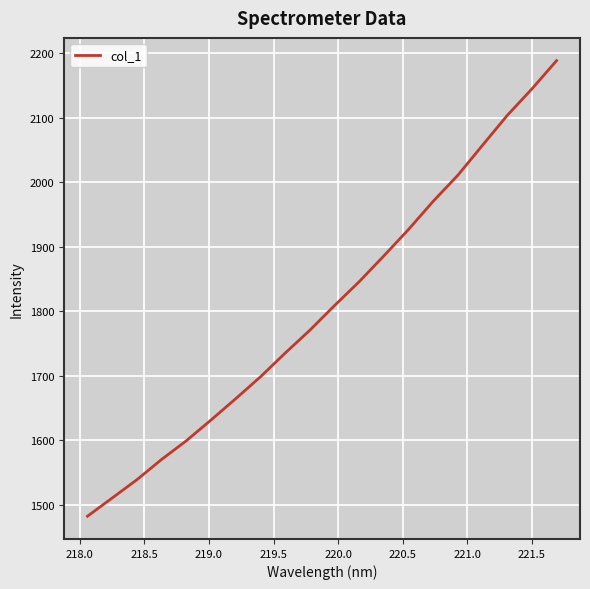

What is the minimum value shown in the chart?

1482.4